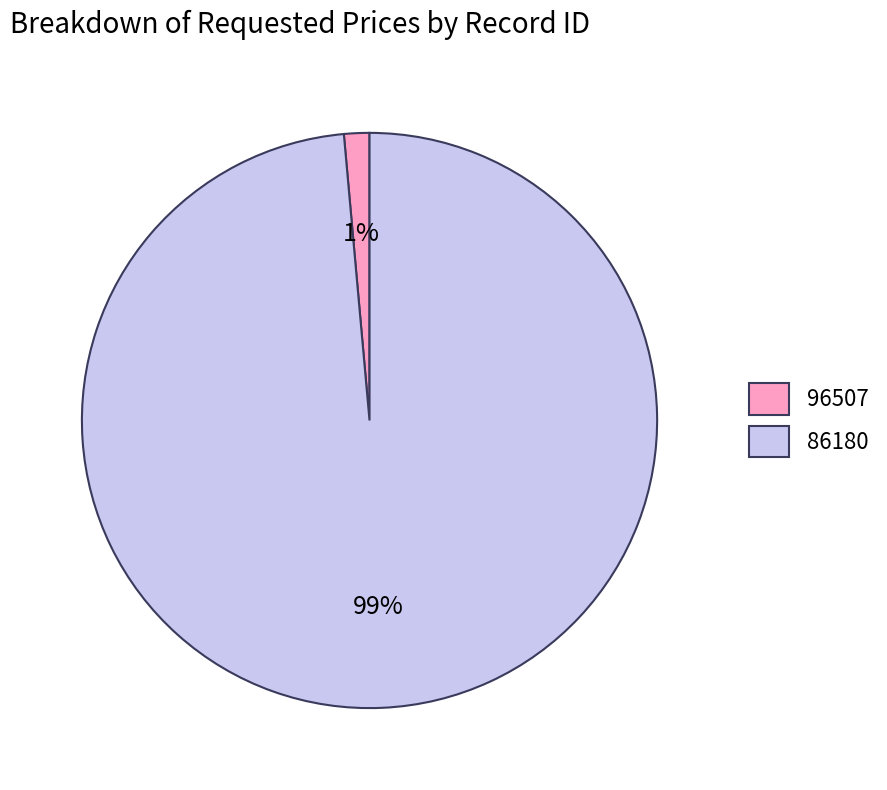

Rank the categories by value from lowest to highest.

96507, 86180